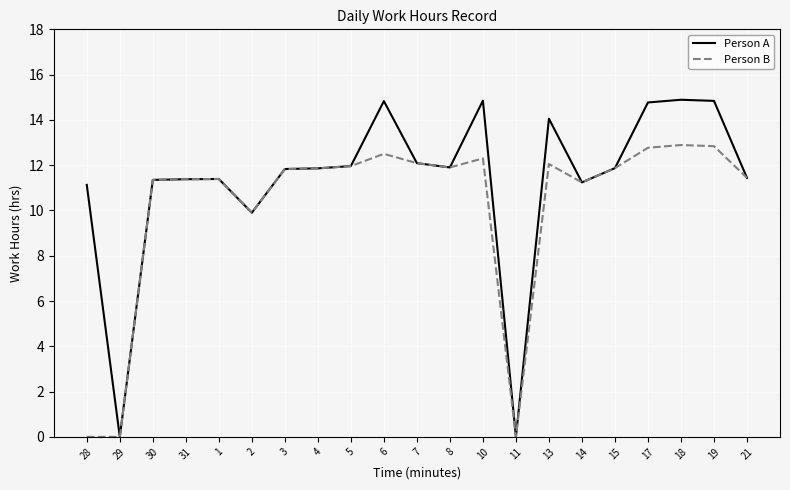

Does the chart have visible grid lines?

Yes